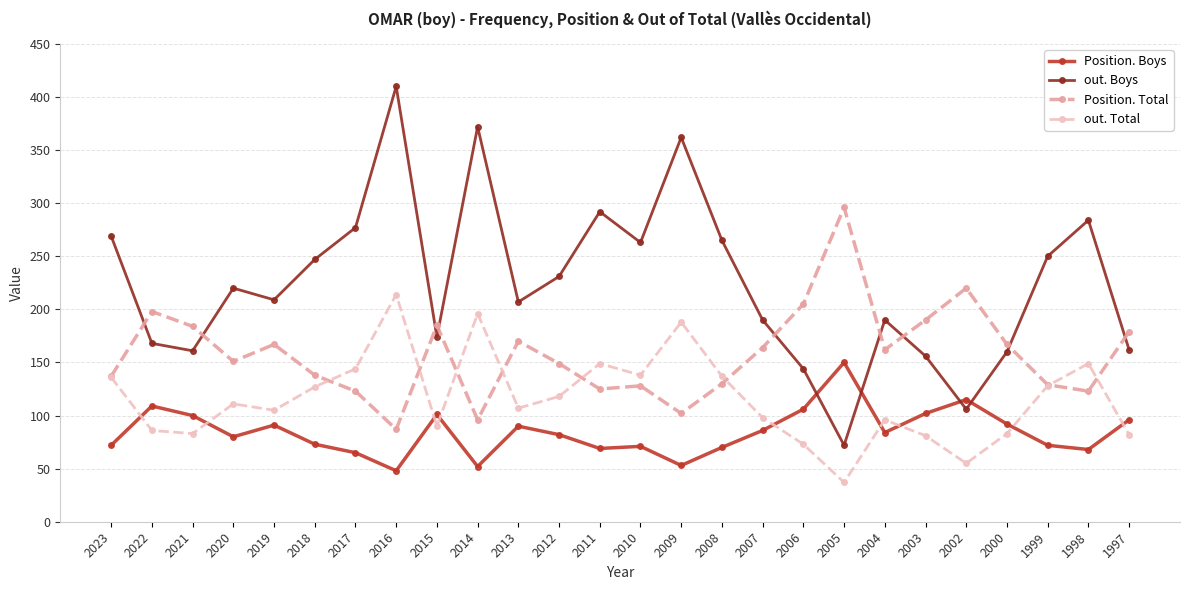

Is the value of Position. Total at 1999 greater than the value of out. Total at 2012?

Yes